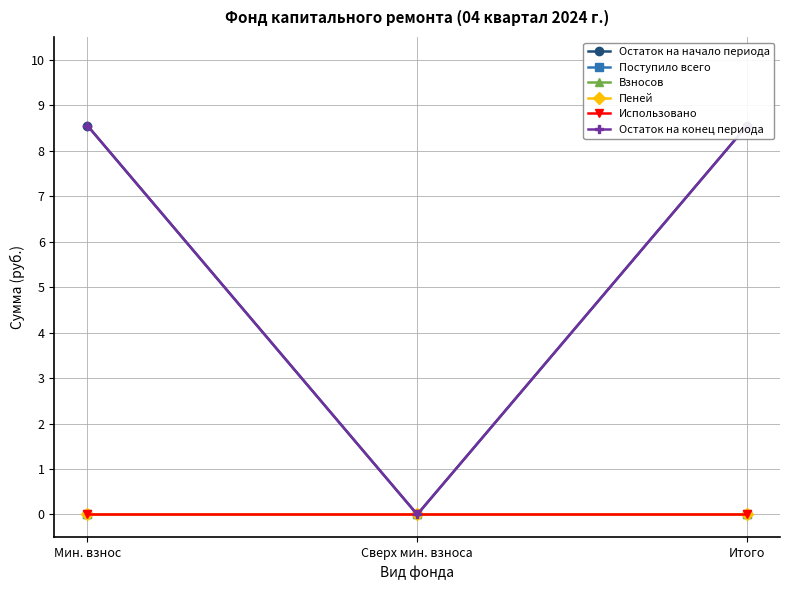

Rank the categories by Использовано value from lowest to highest.

Мин. взнос, Сверх мин. взноса, Итого